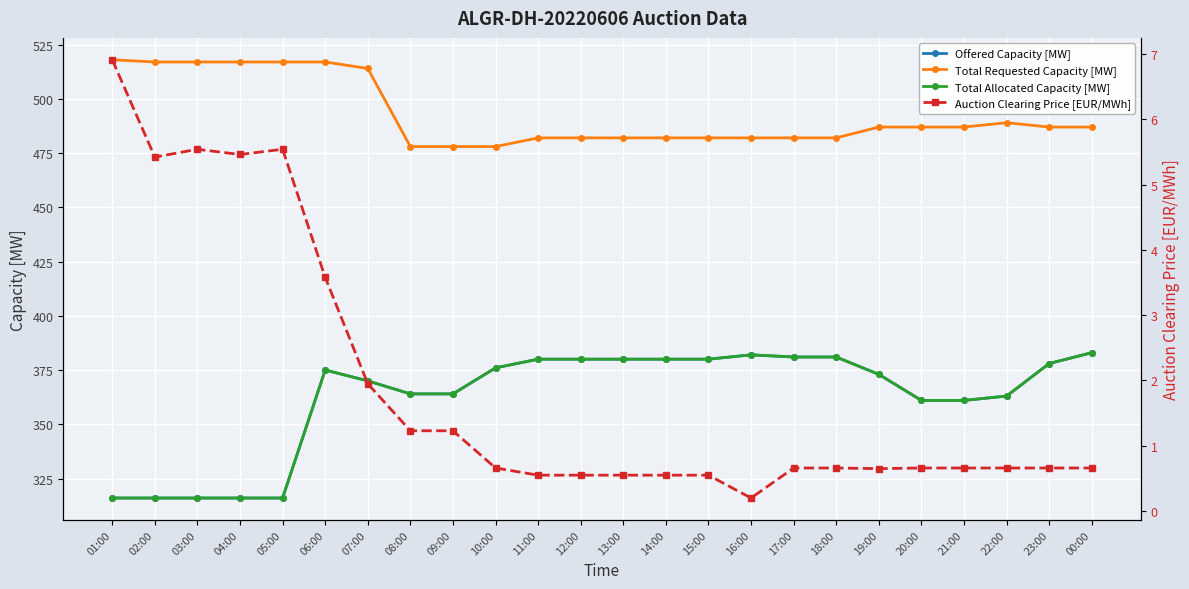

Which series has the widest spread of values?

Offered Capacity [MW]